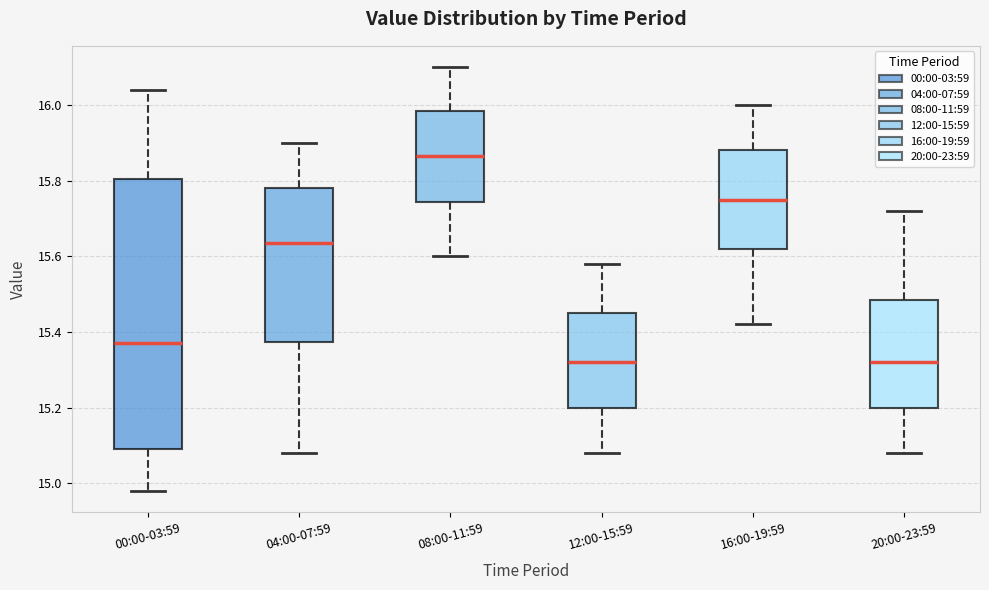

Reading left to right, transcribe this box plot: for each box, give where its median line is, the range the box spans, and where its two whiskers end, as read against the y-axis. The values are not printed on the chart, so give them approximately, as read against the axis.

00:00-03:59: median 15.38, box 15.10 to 15.80, whiskers 14.98 to 16.04
04:00-07:59: median 15.64, box 15.38 to 15.78, whiskers 15.08 to 15.90
08:00-11:59: median 15.86, box 15.74 to 15.98, whiskers 15.60 to 16.10
12:00-15:59: median 15.32, box 15.20 to 15.46, whiskers 15.08 to 15.58
16:00-19:59: median 15.76, box 15.62 to 15.88, whiskers 15.42 to 16.00
20:00-23:59: median 15.32, box 15.20 to 15.48, whiskers 15.08 to 15.72